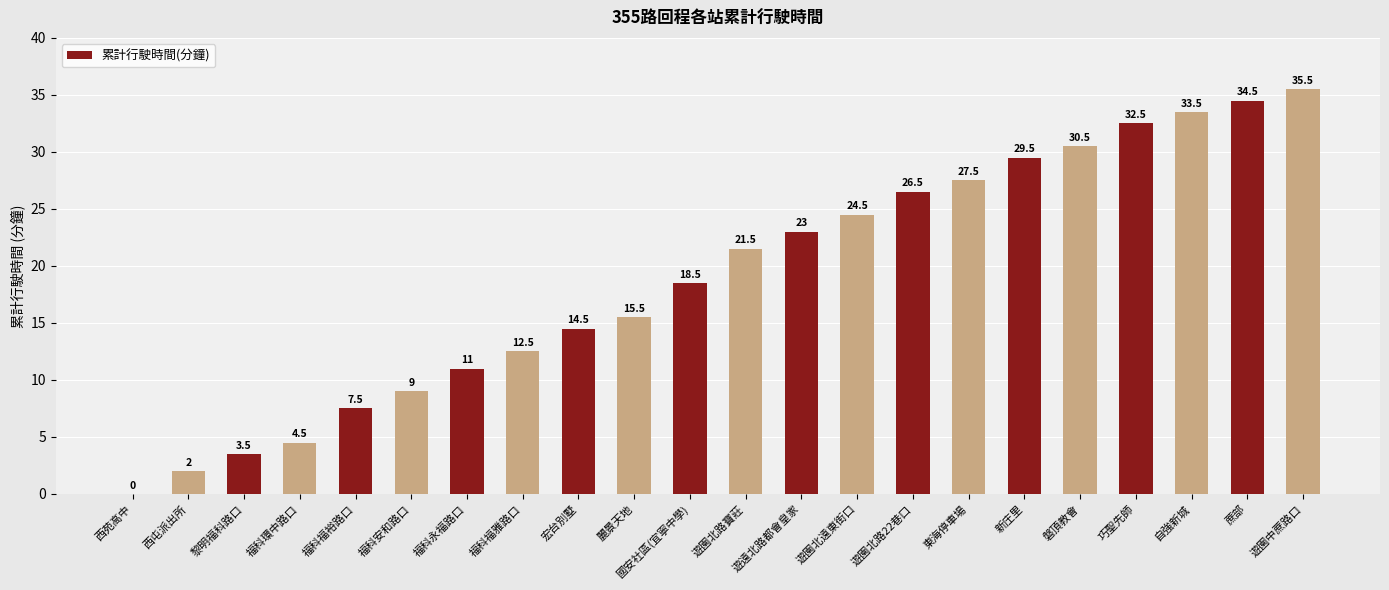

At which category does the chart reach its peak across all series?

遊園中蔗路口